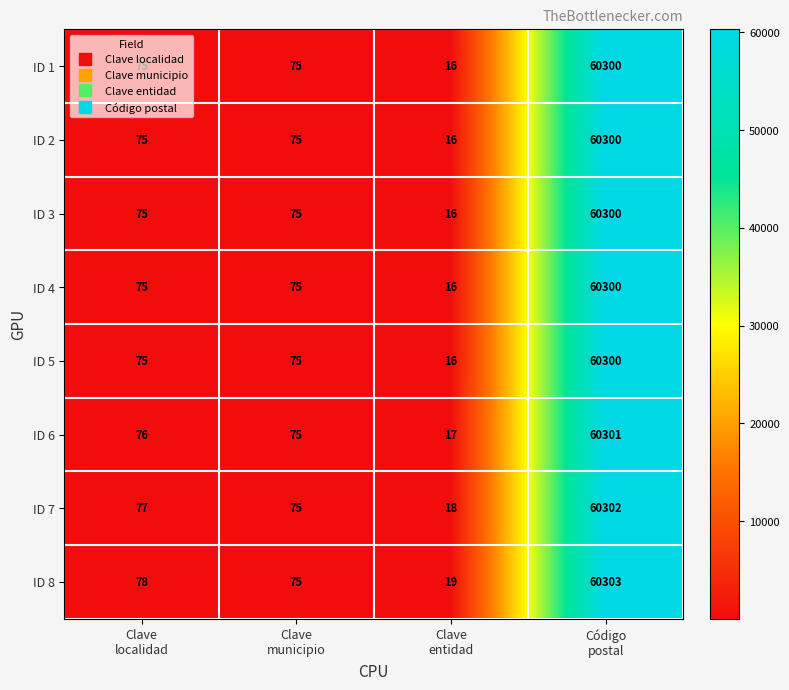

What is the sum of all ID 4 values?

60466